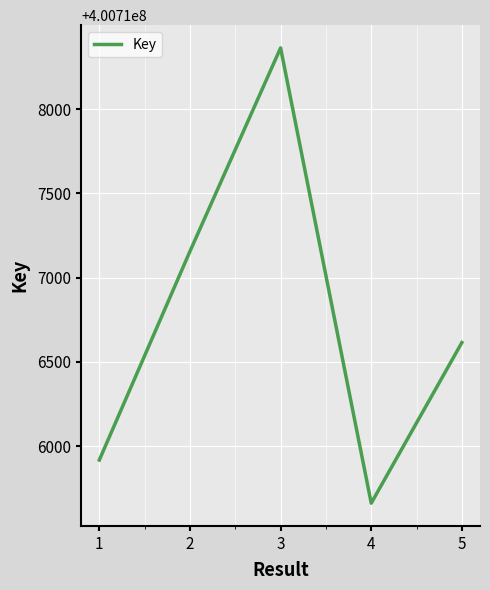

At which category does the data reach its first local peak?

3